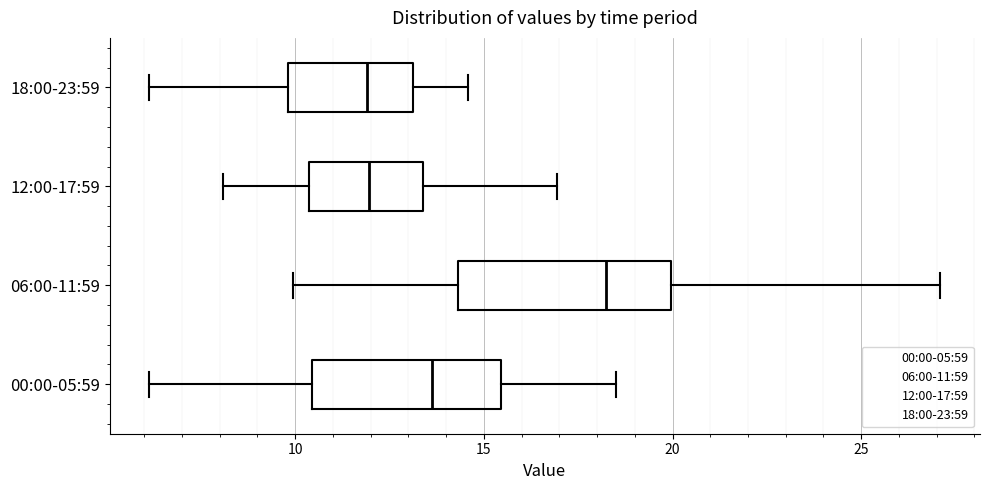

Reading bottom to top, read every box against the x-axis: the position of its median line, the range the box covers, and the ends of its whiskers. The values are not printed on the chart, so give them approximately, as read against the axis.

00:00-05:59: median 13.5, box 10.5 to 15.5, whiskers 6.0 to 18.5
06:00-11:59: median 18.5, box 14.5 to 20.0, whiskers 10.0 to 27.0
12:00-17:59: median 12.0, box 10.5 to 13.5, whiskers 8.0 to 17.0
18:00-23:59: median 12.0, box 10.0 to 13.0, whiskers 6.0 to 14.5